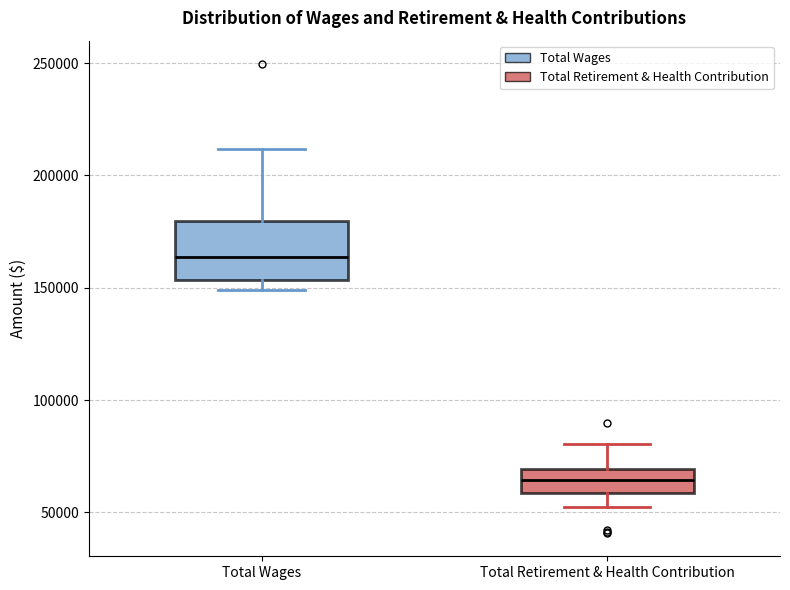

Reading left to right, read every box against the y-axis: the position of its median line, the range the box covers, and the ends of its whiskers. The values are not printed on the chart, so give them approximately, as read against the axis.

Total Wages: median 165000, box 155000 to 180000, whiskers 150000 to 210000
Total Retirement & Health Contribution: median 65000, box 60000 to 70000, whiskers 50000 to 80000